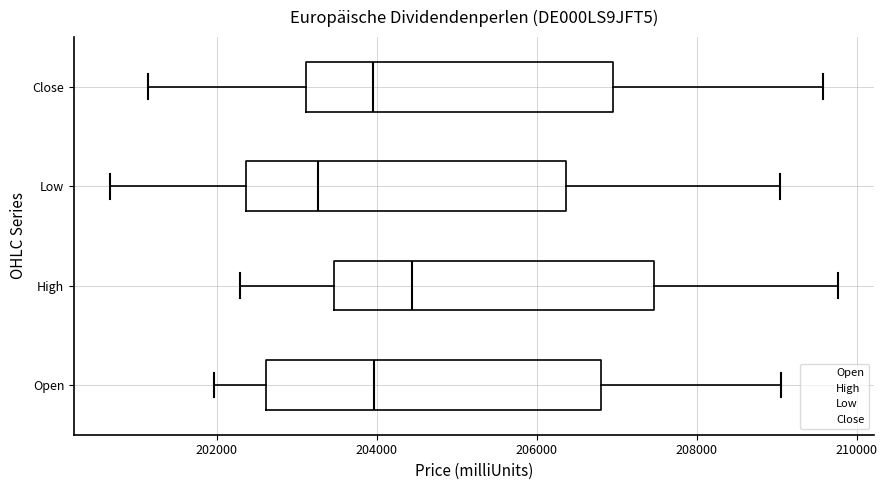

Where does the left whisker of the box for High end on the x-axis? The values are not printed on the chart, so give them approximately, as read against the axis.

202200